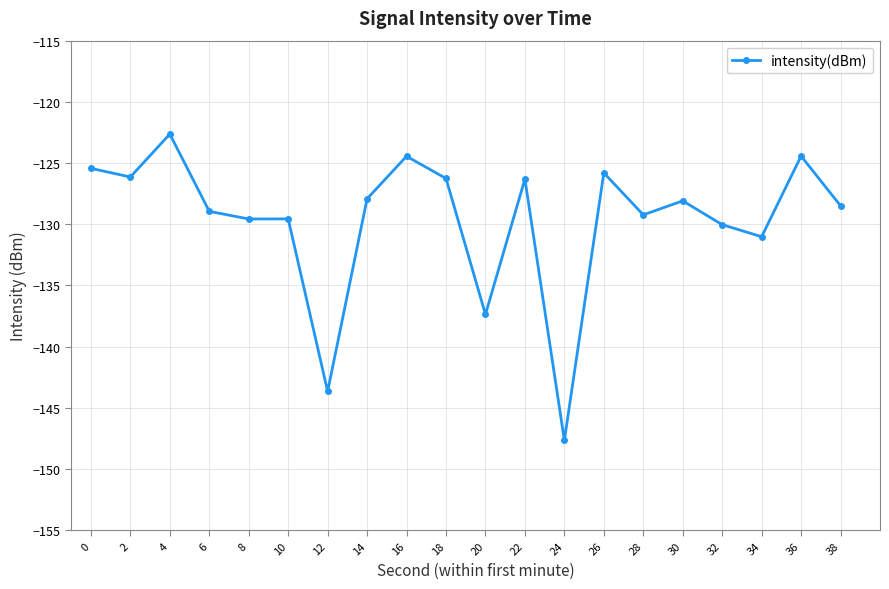

What is the difference between the maximum and minimum values?

25.0